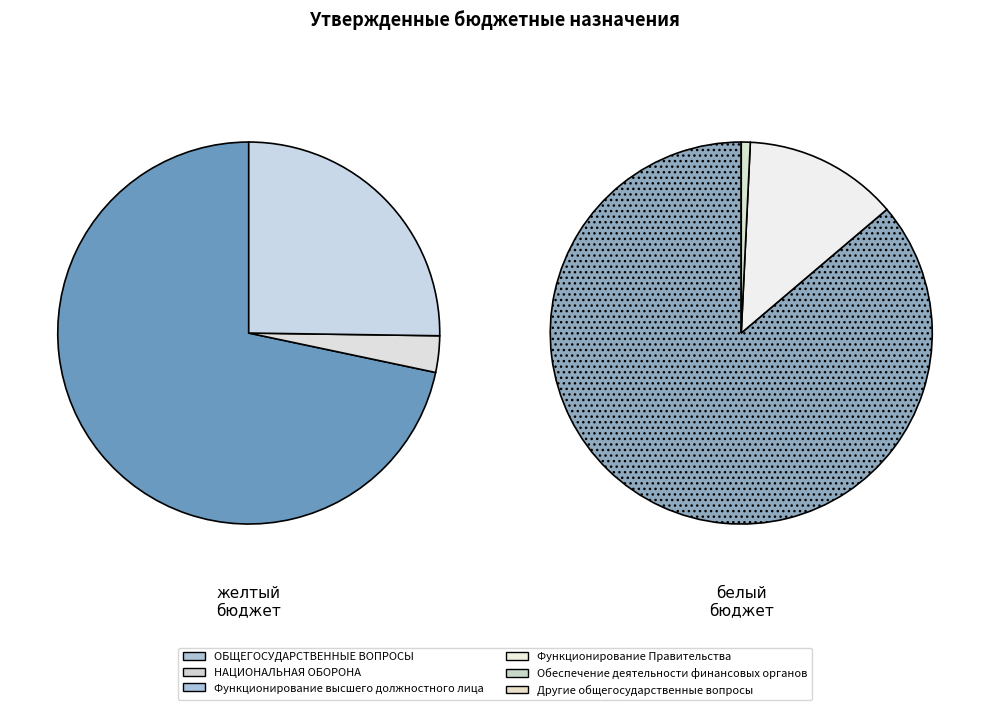

How many segments does this pie chart have?

6